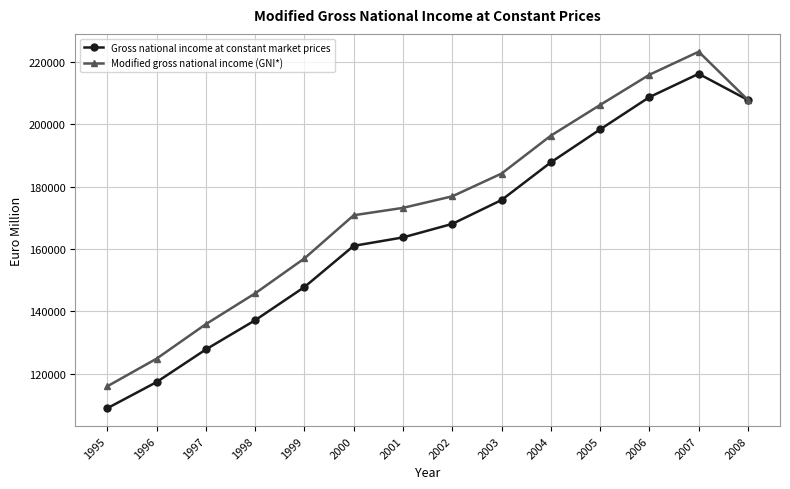

What is the smallest value displayed?

108935